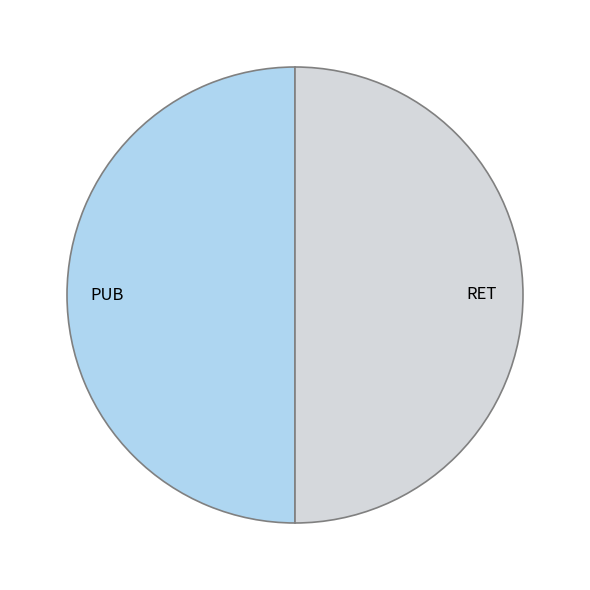

Approximately how many times larger is the value at PUB compared to RET?

1.0